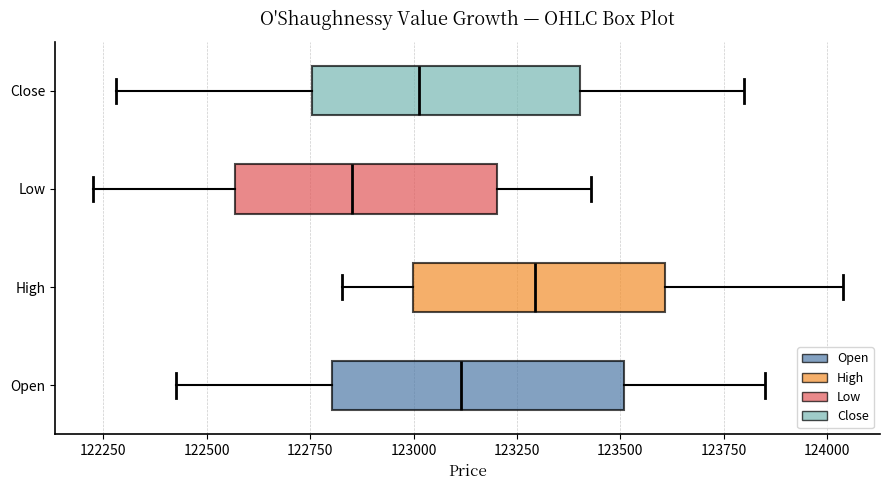

Which box's median line is the furthest to the right?

High